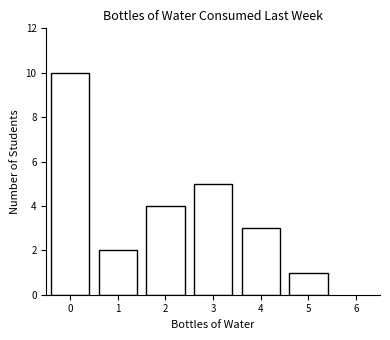

Reading right to left, transcribe all the data shown in this chart.

1	3	5	4	2	10